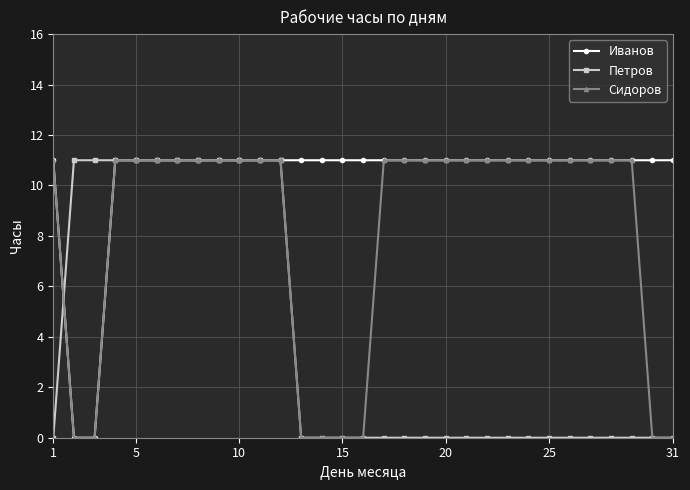

What is the greatest value displayed?

11